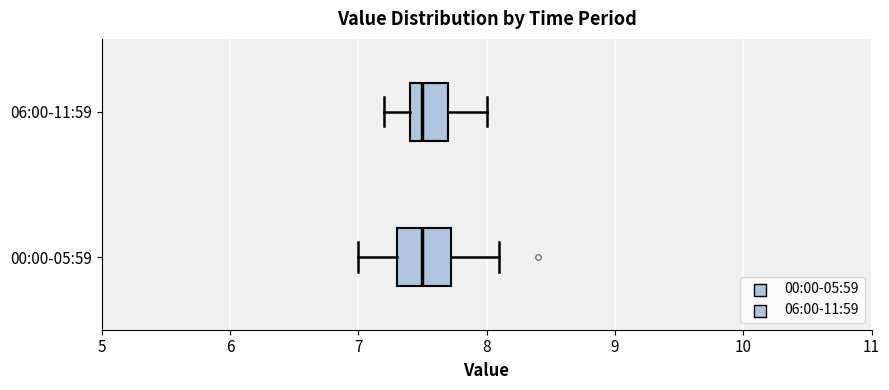

Reading bottom to top, read every box against the x-axis: the position of its median line, the range the box covers, and the ends of its whiskers. The values are not printed on the chart, so give them approximately, as read against the axis.

00:00-05:59: median 7.5, box 7.3 to 7.7, whiskers 7.0 to 8.1
06:00-11:59: median 7.5, box 7.4 to 7.7, whiskers 7.2 to 8.0